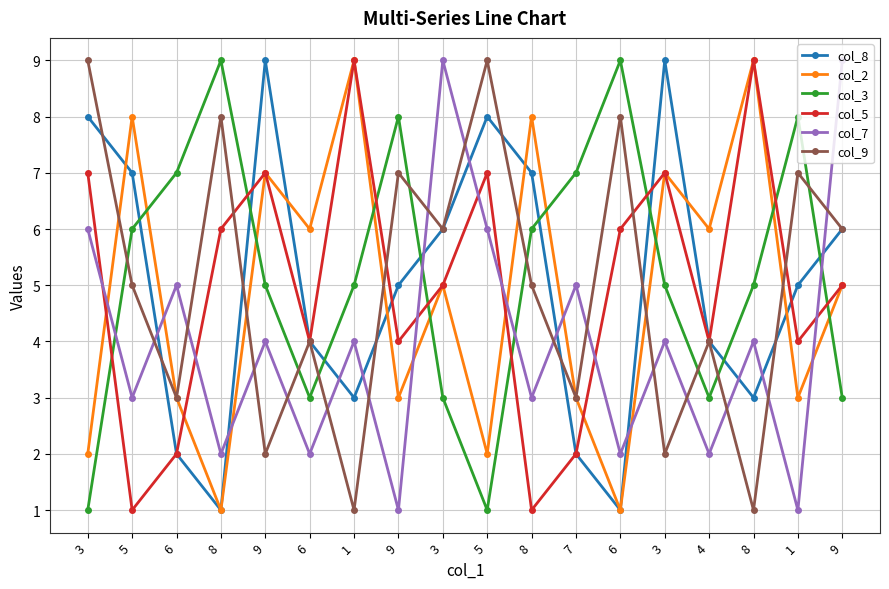

Which series ends up on top after the final intersection of col_9 and col_2?

col_9